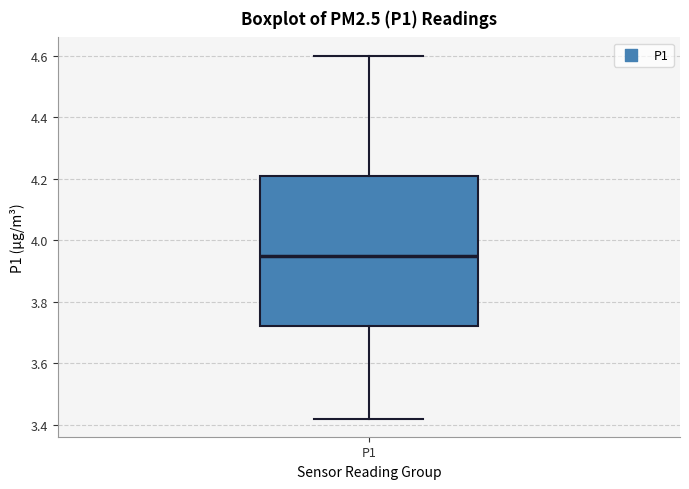

Where does the upper whisker of the box for P1 end on the y-axis? The values are not printed on the chart, so give them approximately, as read against the axis.

4.60